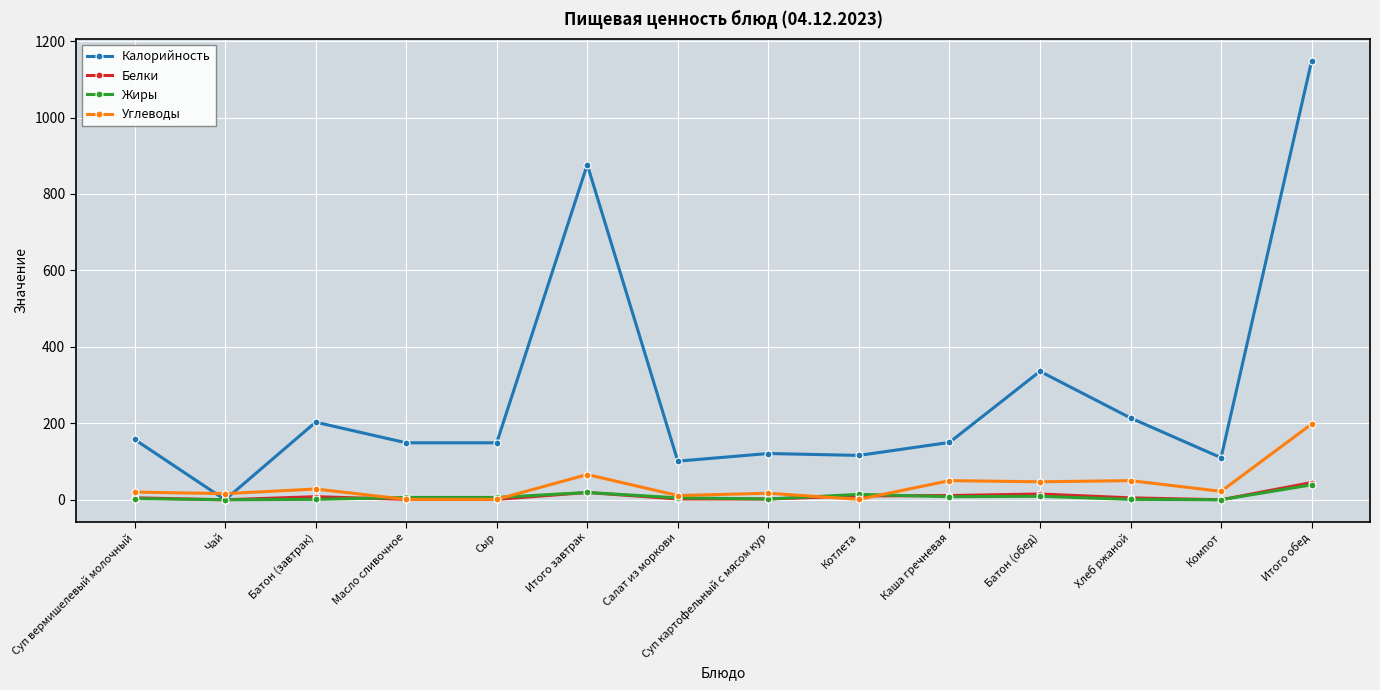

What is the minimum value for Углеводы?

1